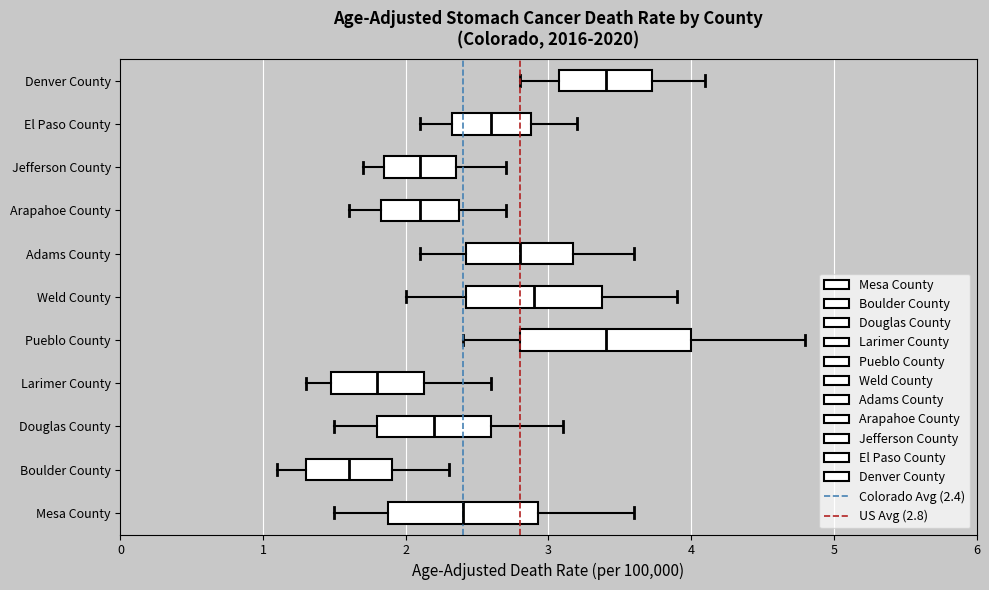

Which box is the widest, from its left edge to its right edge?

Pueblo County